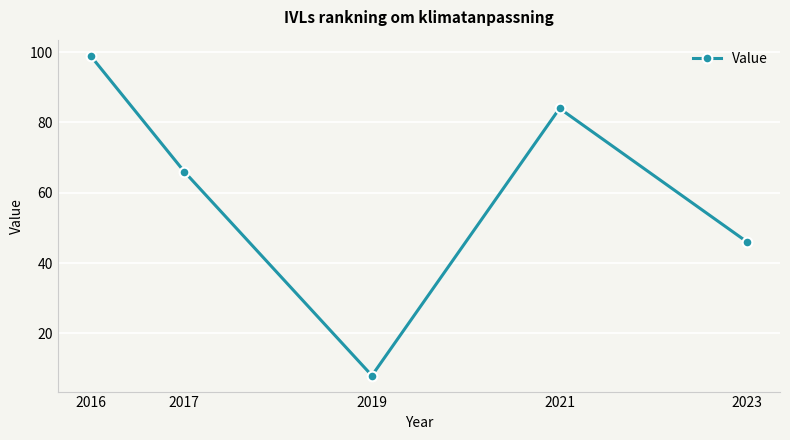

Reading right to left, extract all data points from this chart.

46	84	8	66	99